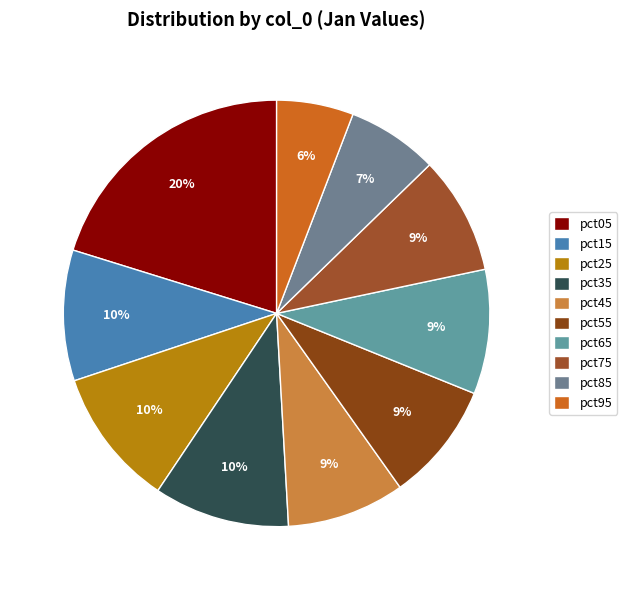

Combined, do pct05 and pct35 account for over 50%?

No